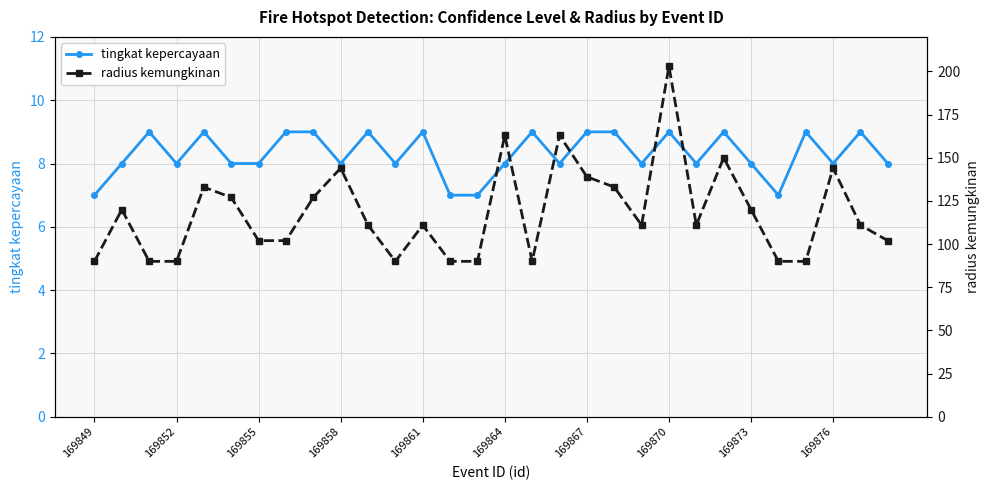

Is it true that tingkat kepercayaan equals 9 at 169861?

True